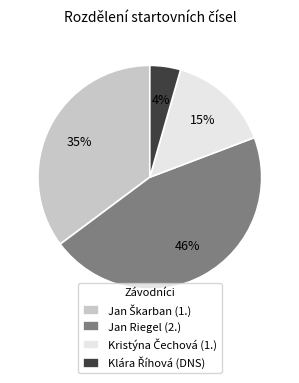

To the nearest percent, what percentage of the pie is Jan Riegel (2.)?

46%